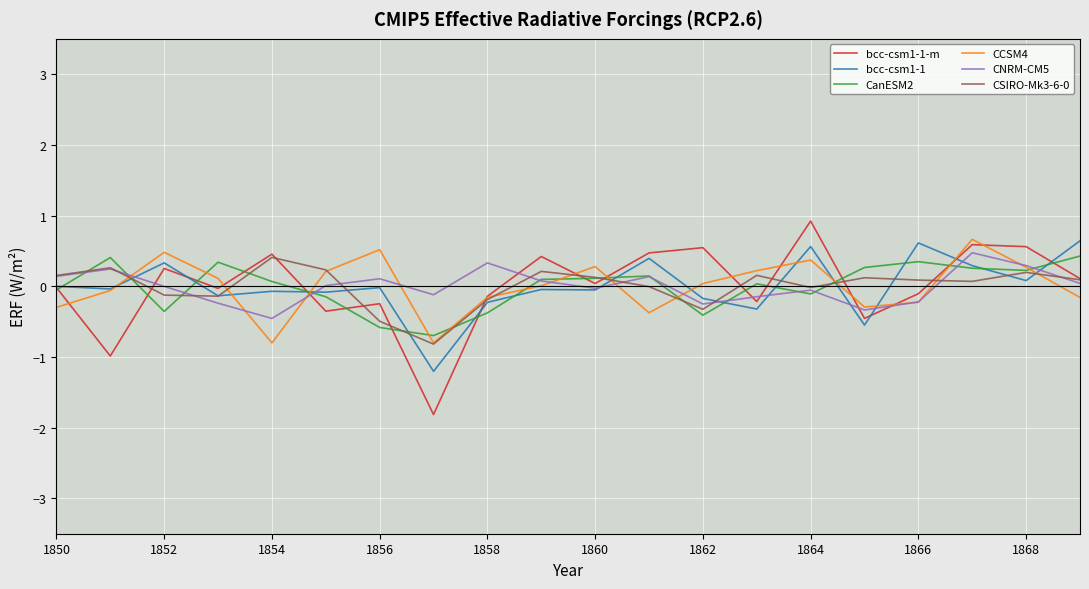

What is the maximum value shown in the chart?

0.9